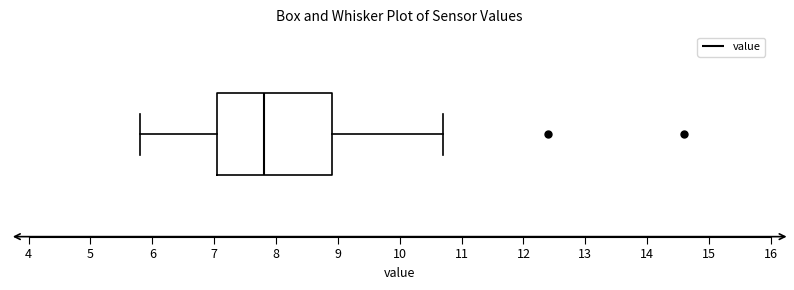

Where is the left edge of the box on the x-axis? The values are not printed on the chart, so give them approximately, as read against the axis.

7.0